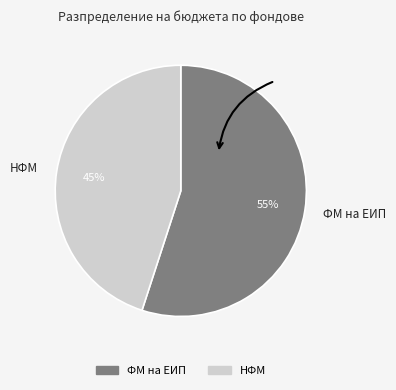

Combined, do ФМ на ЕИП and НФМ account for over 50%?

Yes